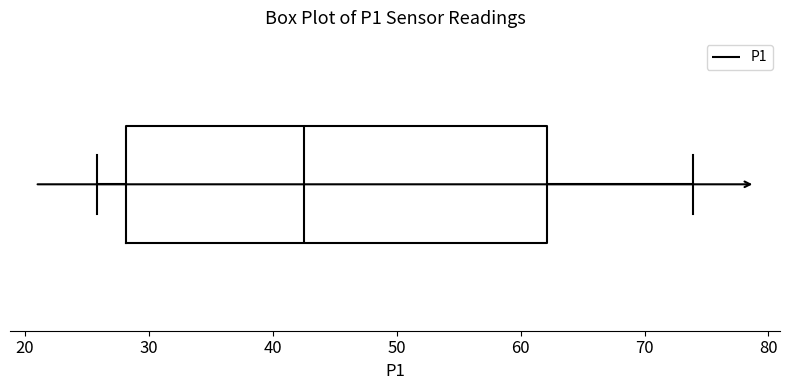

Read this box plot against the x-axis: the position of the median line, the range covered by the box, and the ends of both whiskers. The values are not printed on the chart, so give them approximately, as read against the axis.

median 43, box 28 to 62, whiskers 26 to 74